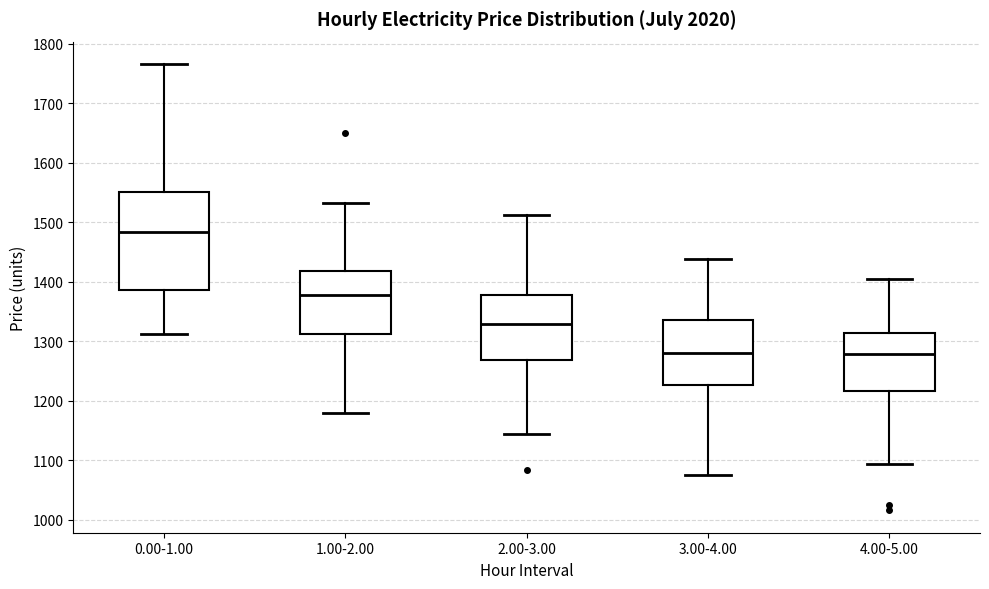

Where is the lower edge of the box for 1.00-2.00 on the y-axis? The values are not printed on the chart, so give them approximately, as read against the axis.

1310